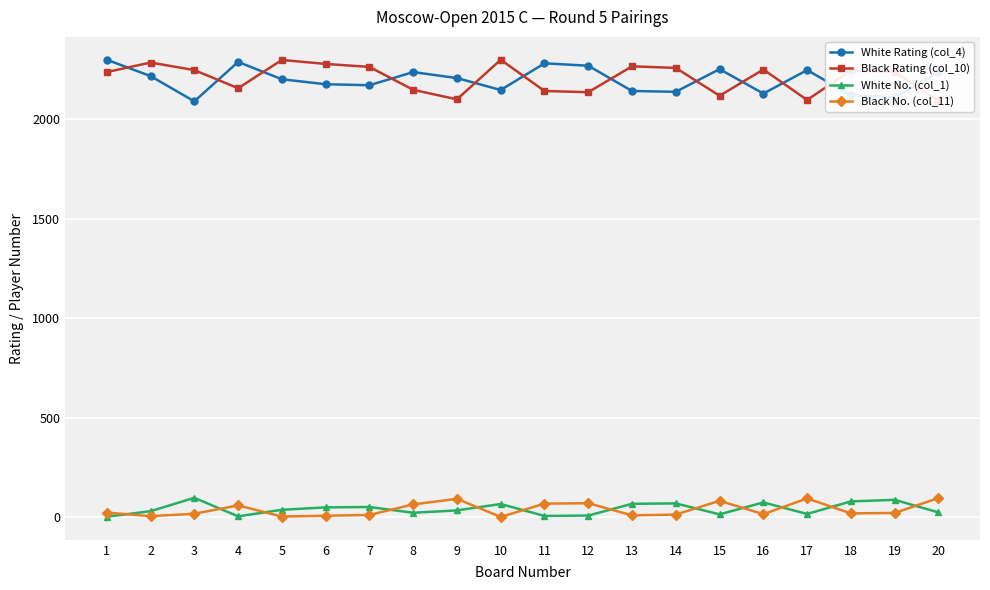

What is the value of the White Rating (col_4) point at the 18th from the left?

2120